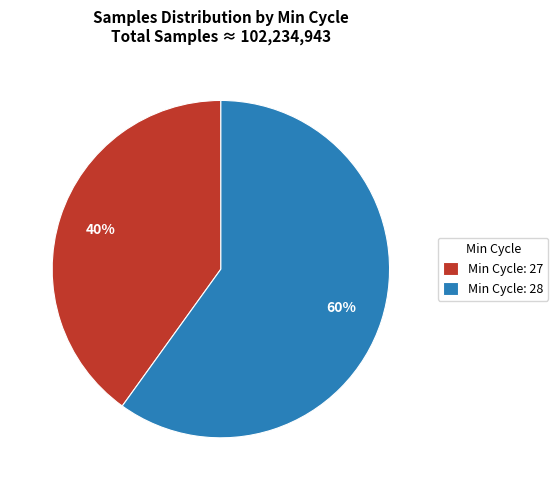

Rank the categories by value from lowest to highest.

Min Cycle: 27, Min Cycle: 28